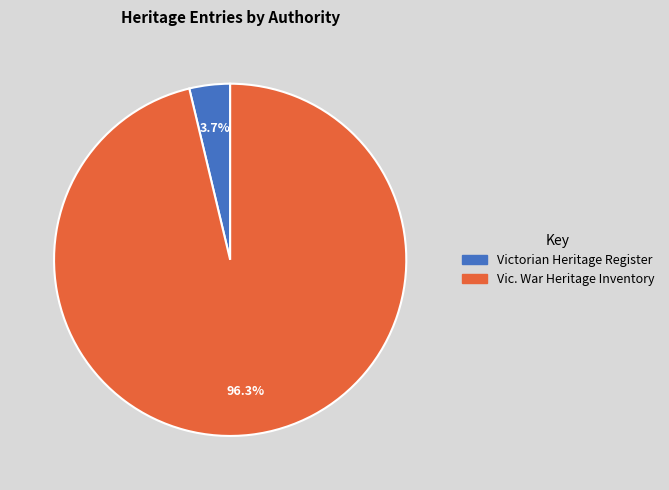

Is there a majority slice in this chart?

Yes